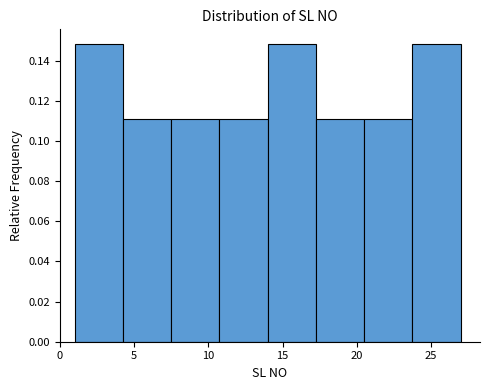

What is the height of the bar covering 23.75 to 27.00 on the x-axis? Neither the bar edges nor the heights are printed on the chart, so give them approximately, as read against the axes.

0.148